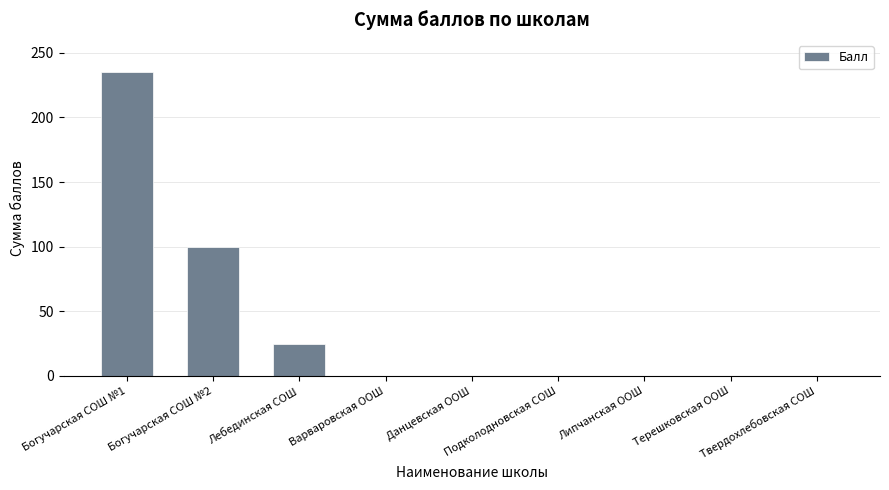

What is the greatest value displayed?

235